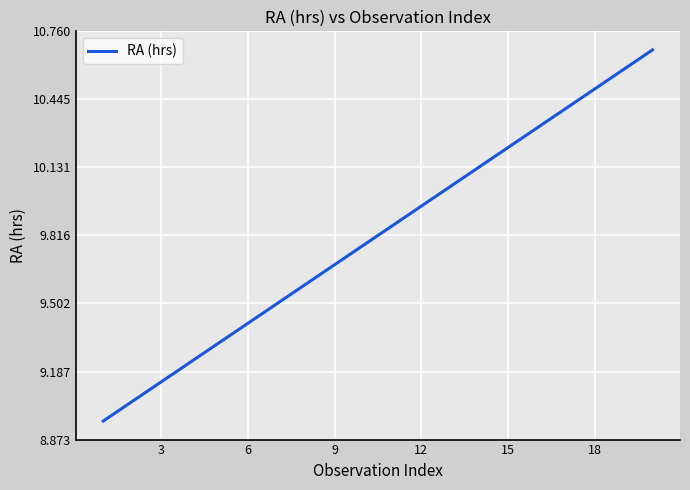

What is the difference between the maximum and minimum values?

1.7